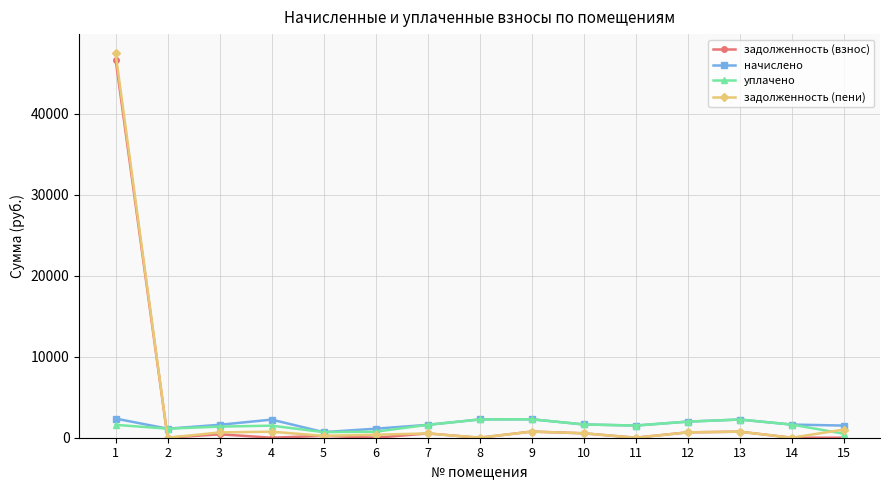

At which category is the sum across all series the highest?

1